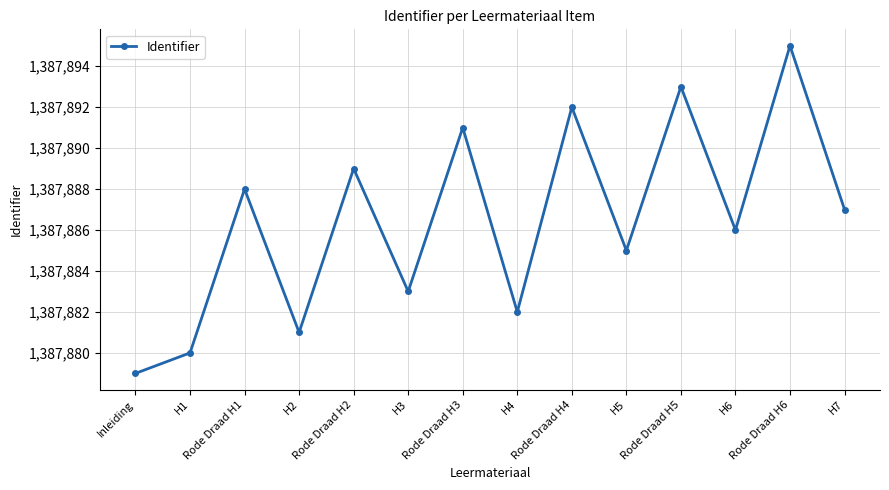

Count the number of categories in the chart.

14